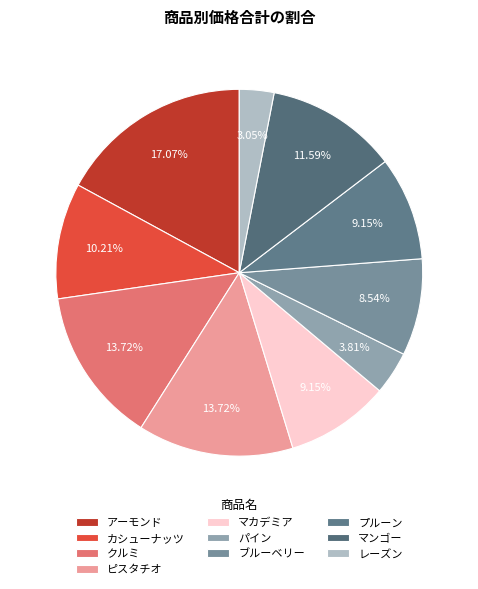

To the nearest percent, what portion does プルーン represent?

9%